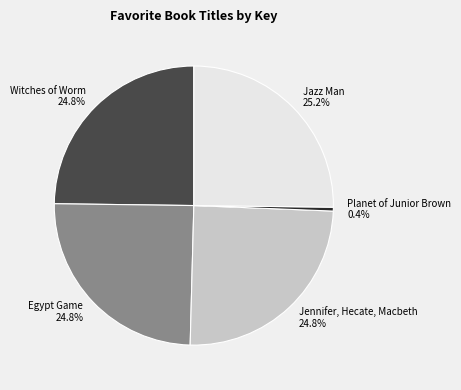

Approximately how many times larger is the value at Egypt Game compared to Jazz Man?

1.0